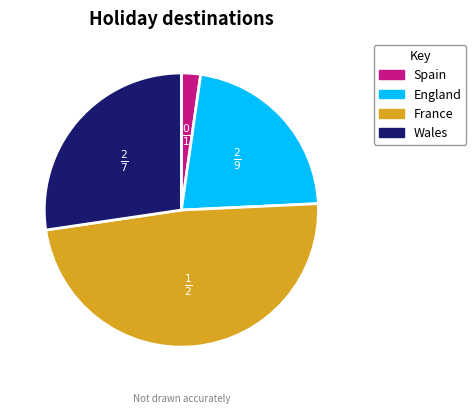

Does any single category account for the majority?

No